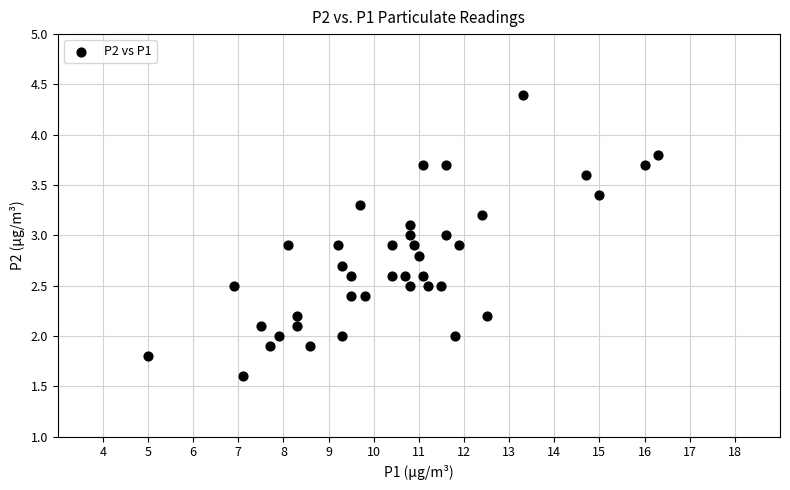

What is the range of X values (max minus min)?

11.3